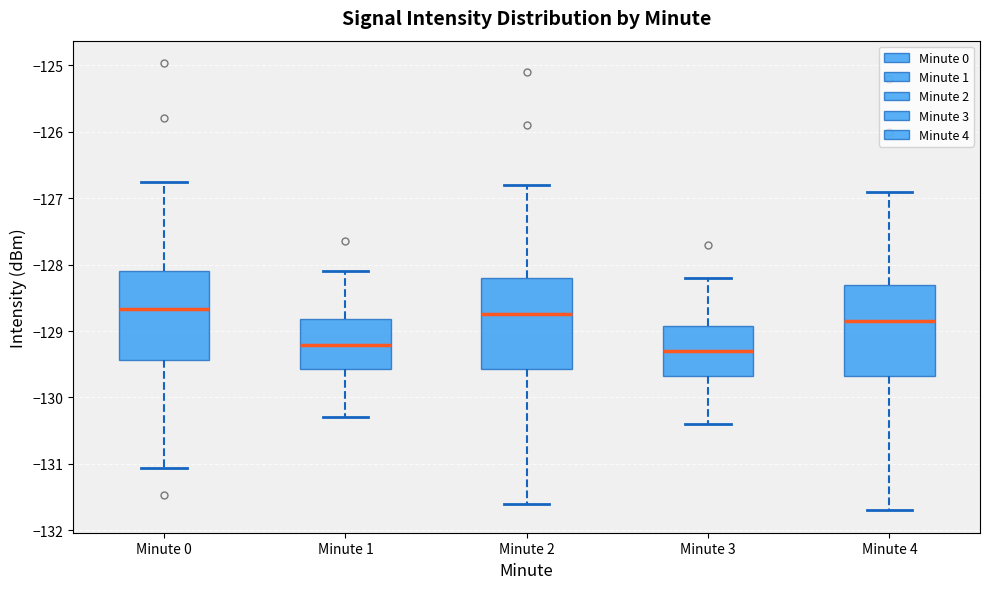

Reading left to right, transcribe this box plot: for each box, give where its median line is, the range the box spans, and where its two whiskers end, as read against the y-axis. The values are not printed on the chart, so give them approximately, as read against the axis.

Minute 0: median -128.7, box -129.4 to -128.1, whiskers -131.1 to -126.8
Minute 1: median -129.2, box -129.6 to -128.8, whiskers -130.3 to -128.1
Minute 2: median -128.7, box -129.6 to -128.2, whiskers -131.6 to -126.8
Minute 3: median -129.3, box -129.7 to -128.9, whiskers -130.4 to -128.2
Minute 4: median -128.8, box -129.7 to -128.3, whiskers -131.7 to -126.9